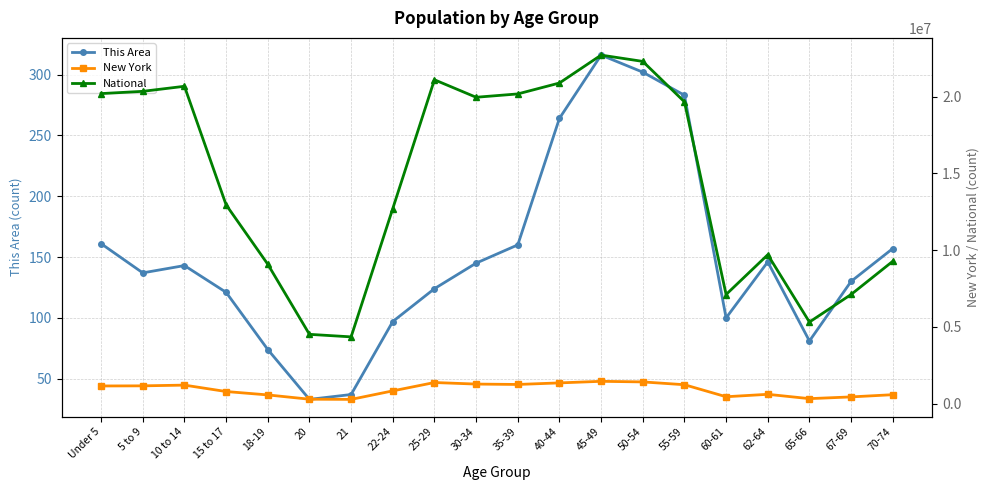

At which label is National closest to 13531442?

15 to 17